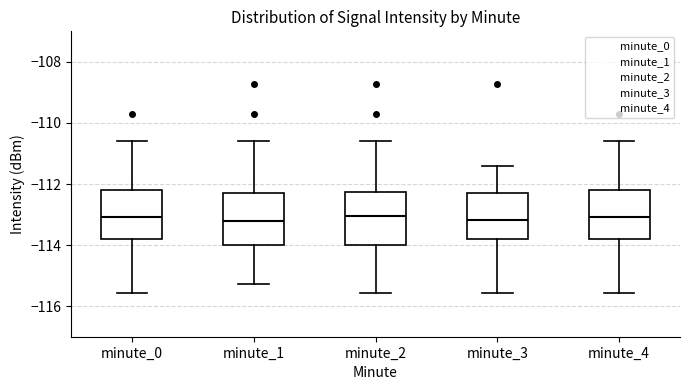

Where does the median line of the box for minute_0 sit on the y-axis? The values are not printed on the chart, so give them approximately, as read against the axis.

-113.0